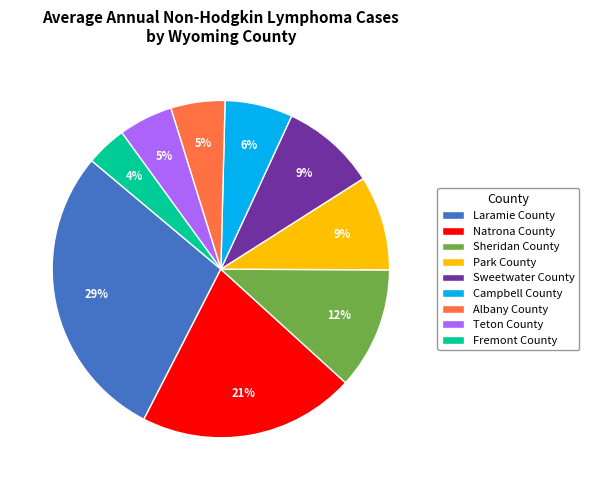

Is there a majority slice in this chart?

No